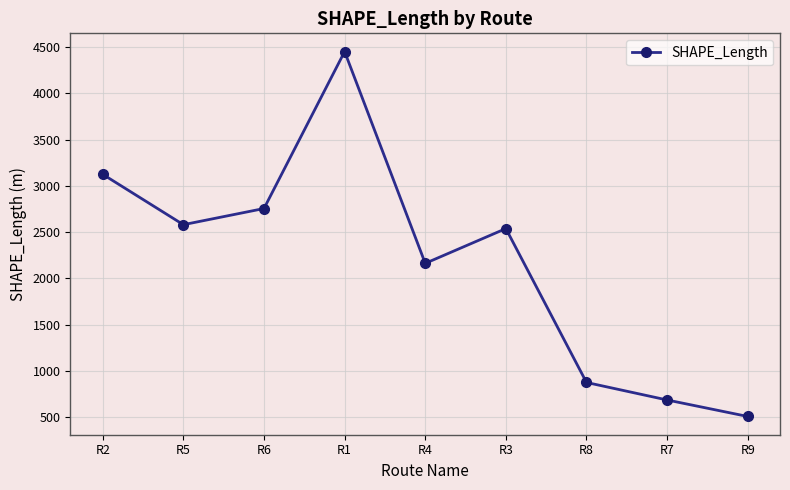

What is the difference between the maximum and minimum values?

3944.8